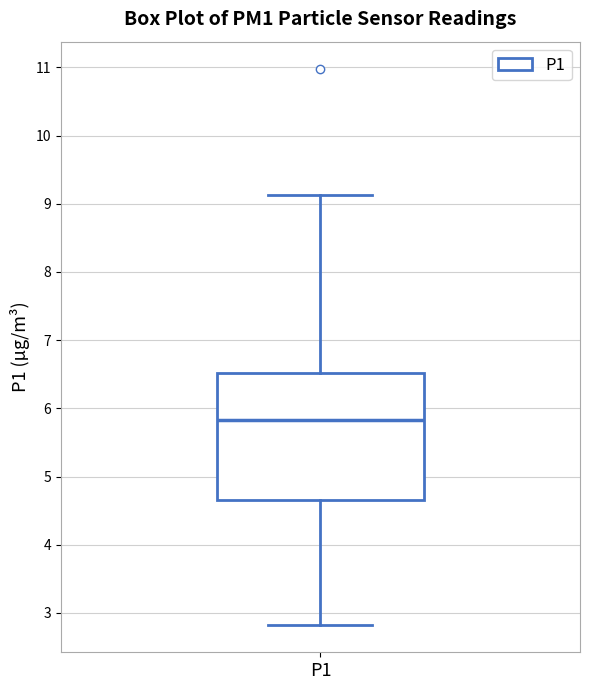

Where does the lower whisker of the box for P1 end on the y-axis? The values are not printed on the chart, so give them approximately, as read against the axis.

2.8